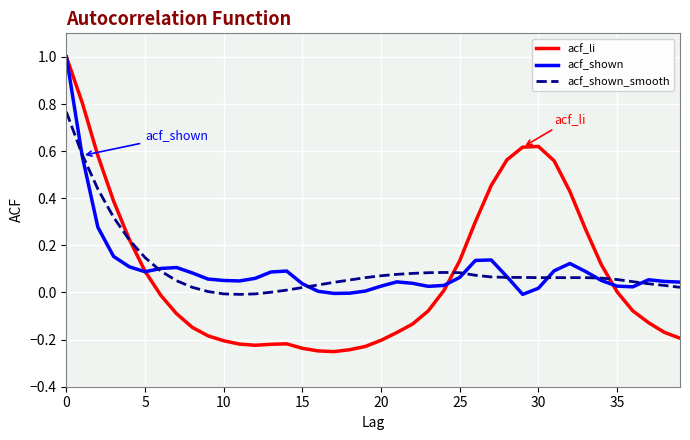

How many distinct data groups are displayed?

3